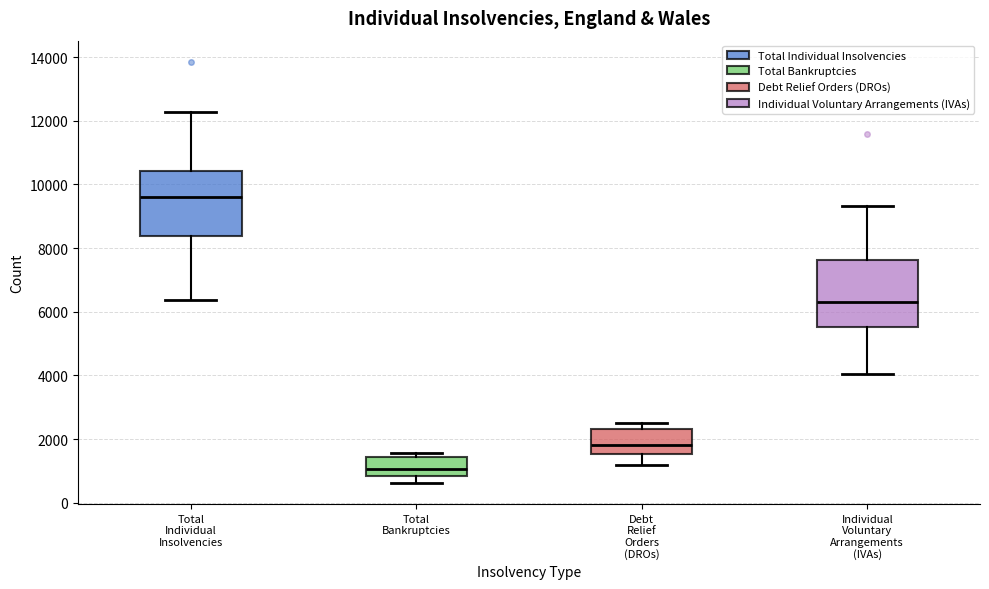

Where is the lower edge of the box for Debt Relief Orders (DROs) on the y-axis? The values are not printed on the chart, so give them approximately, as read against the axis.

1600